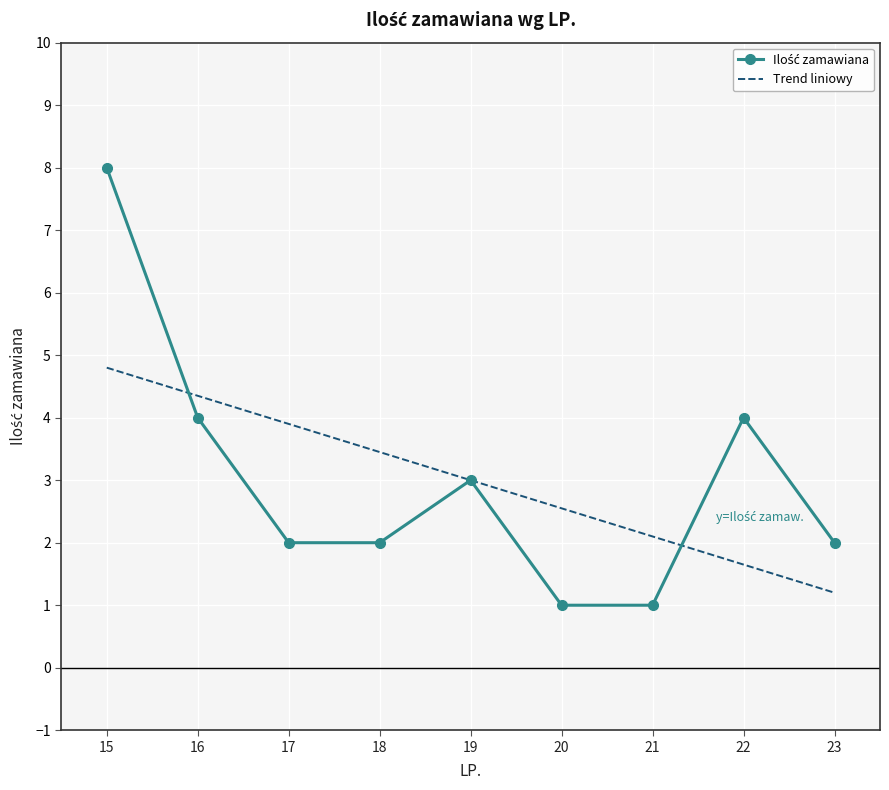

True or false: Trend liniowy has a value of 0.8 at 19.

False